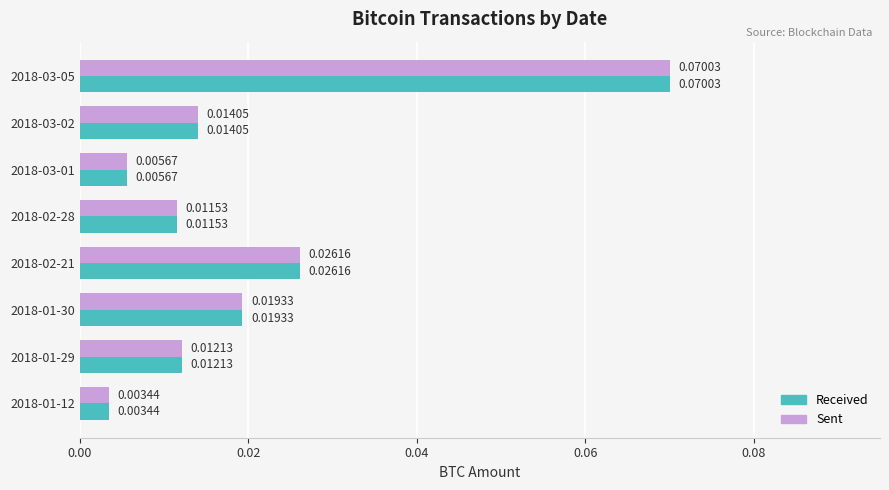

At which category is the sum across all series the highest?

2018-03-05